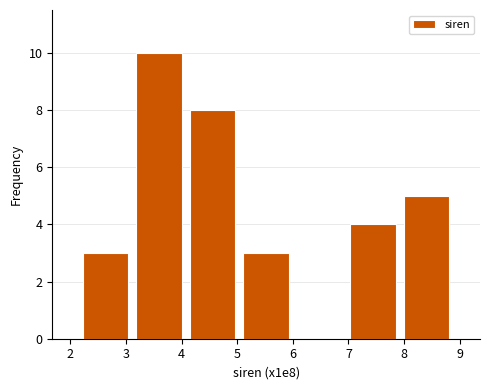

Reading left to right, transcribe this chart: for each bar, give the range it covers on the x-axis and its height. Neither the bar edges nor the heights are printed on the chart, so give them approximately, as read against the axes.

2.2 to 3.1: 3
3.1 to 4.1: 10
4.1 to 5.0: 8
5.0 to 6.0: 3
6.0 to 7.0: 0
7.0 to 7.9: 4
7.9 to 8.9: 5